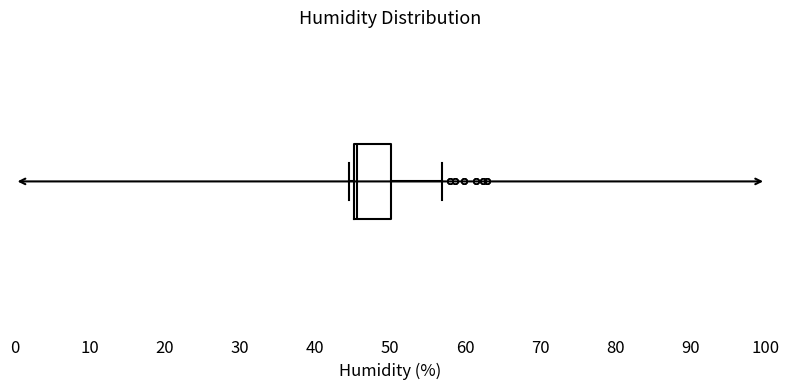

Where does the median line of the box sit on the x-axis? The values are not printed on the chart, so give them approximately, as read against the axis.

46